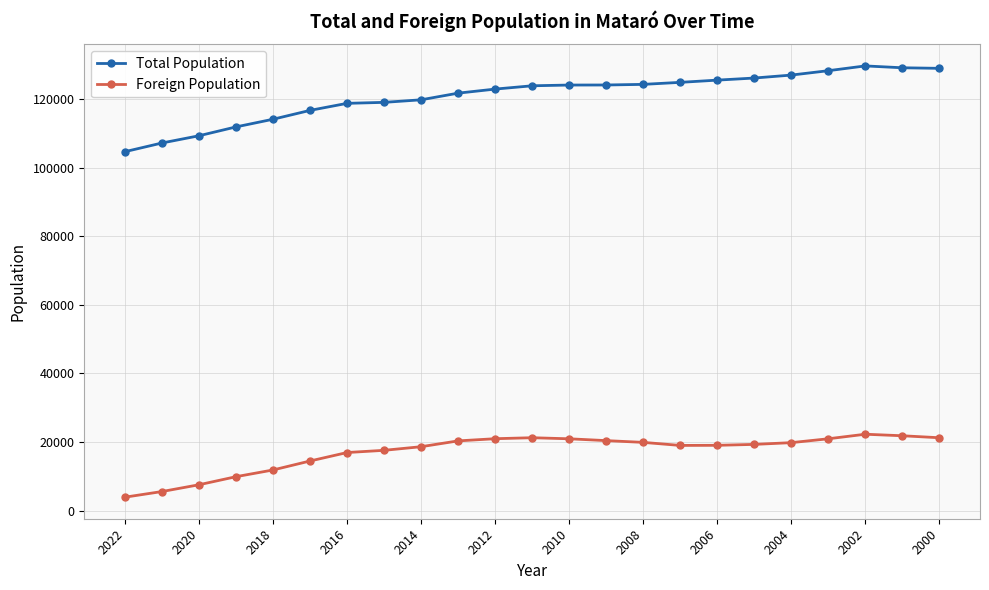

True or false: Foreign Population and Total Population intersect in this chart.

False